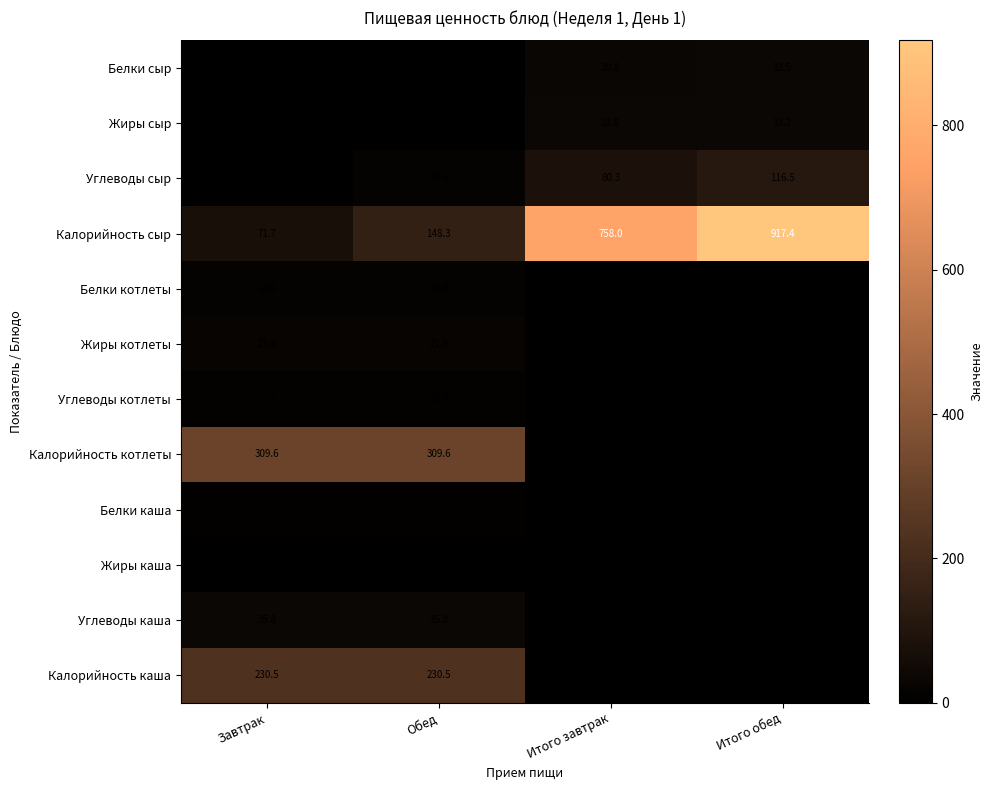

What is the minimum value for Жиры сыр?

5.3